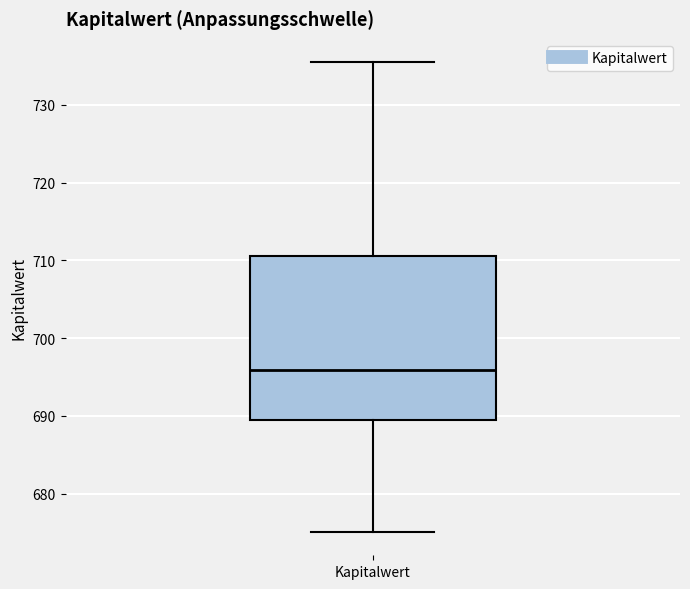

Read this box plot against the y-axis: the position of the median line, the range covered by the box, and the ends of both whiskers. The values are not printed on the chart, so give them approximately, as read against the axis.

median 696, box 689 to 711, whiskers 675 to 735